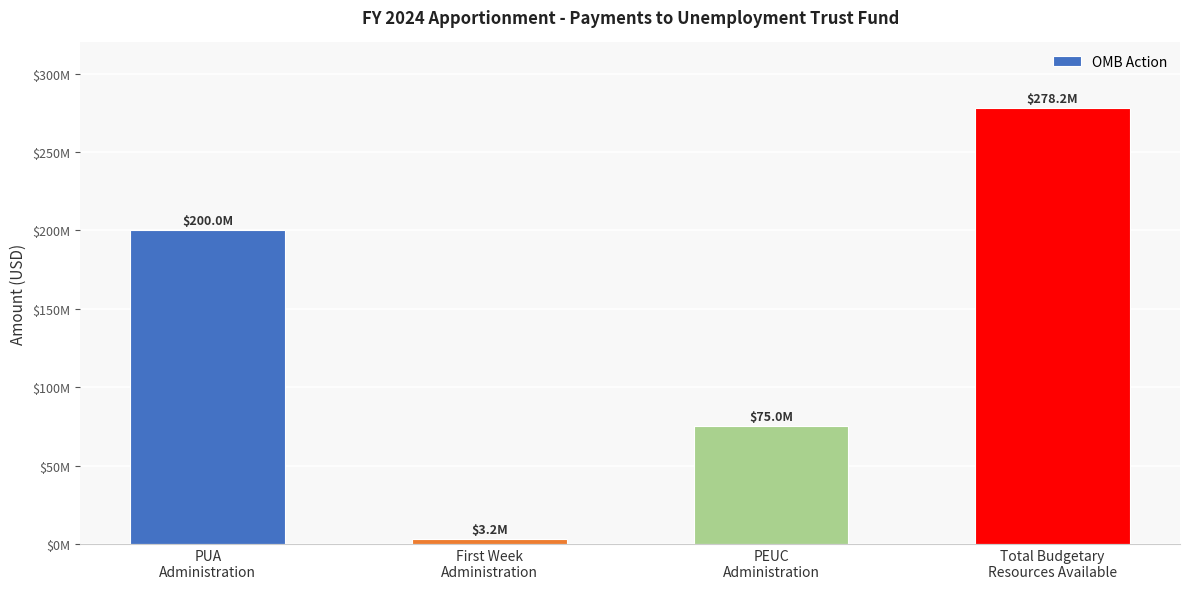

Rank the categories by value from highest to lowest.

Total Budgetary
Resources Available, PUA
Administration, PEUC
Administration, First Week
Administration